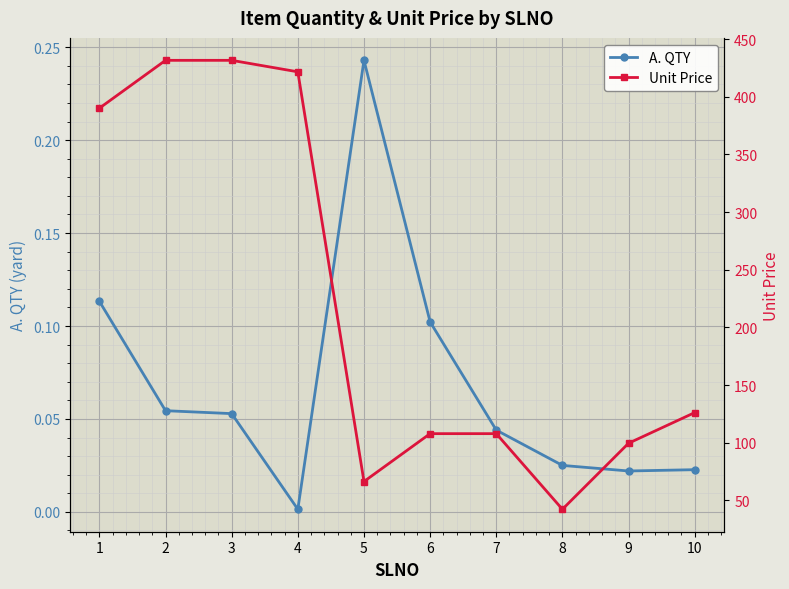

The Unit Price series shows 110.4 at 5. True or false?

False